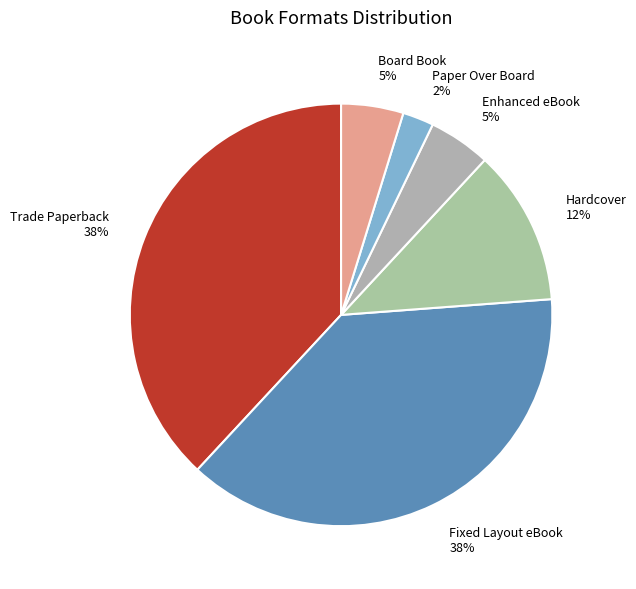

Which has a higher value, Fixed Layout eBook or Hardcover?

Fixed Layout eBook